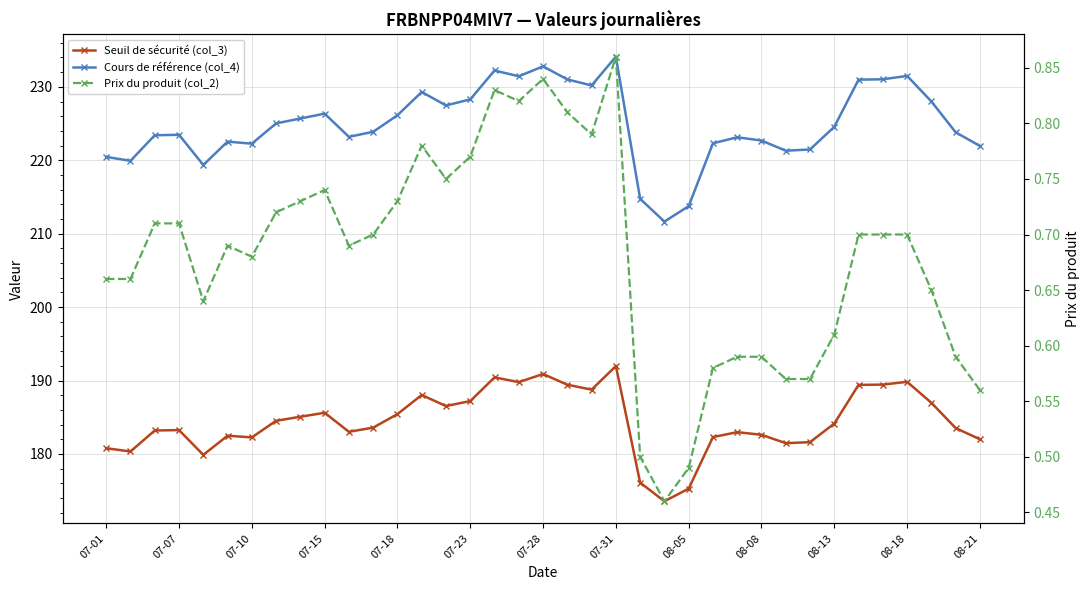

True or false: Prix du produit (col_2) and Cours de référence (col_4) intersect in this chart.

False